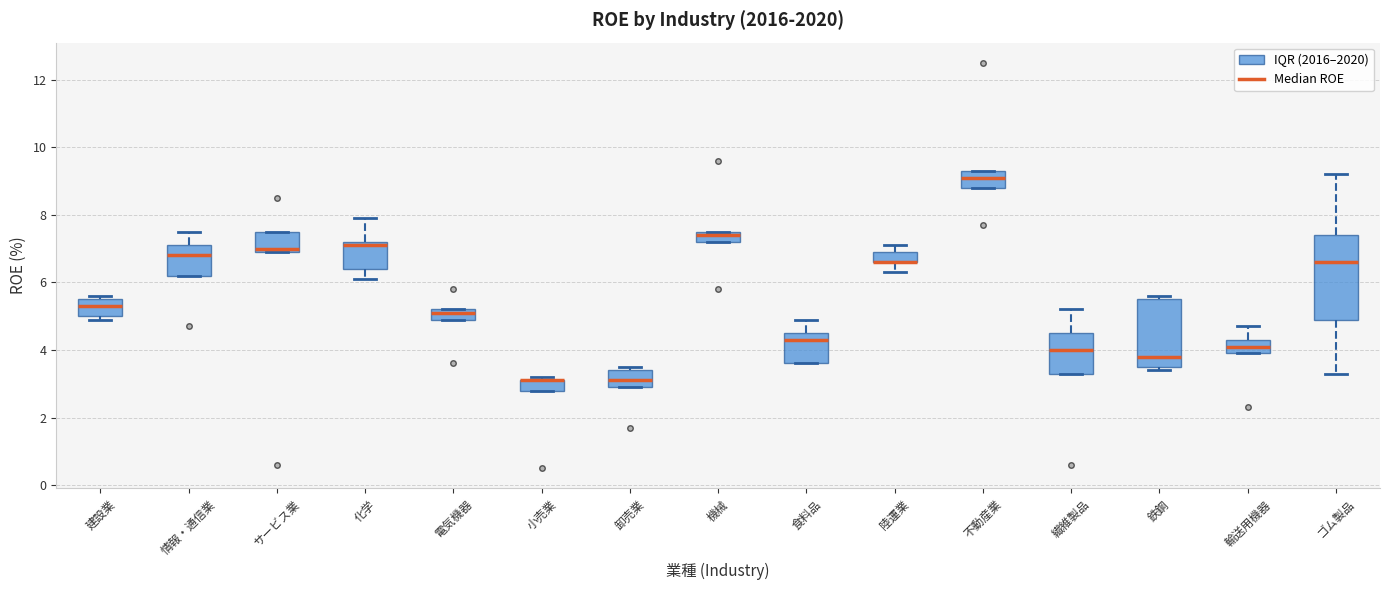

Where does the median line of the box for 機械 sit on the y-axis? The values are not printed on the chart, so give them approximately, as read against the axis.

7.4